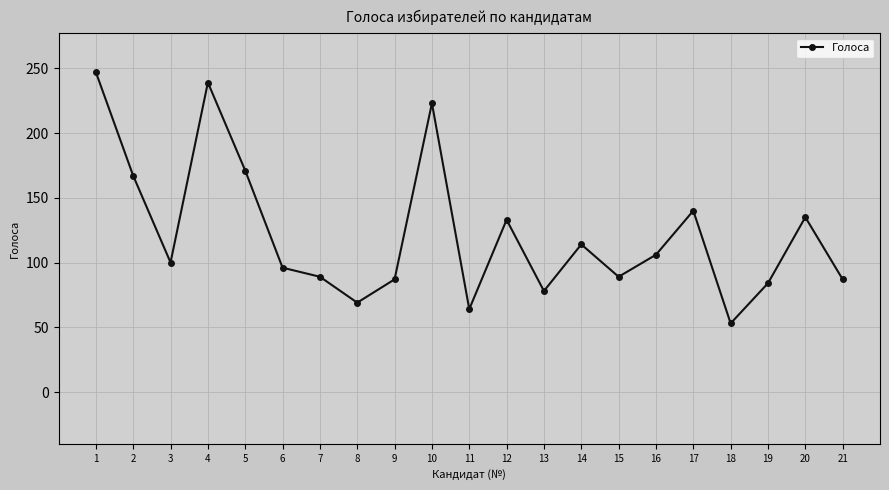

Does the chart have visible grid lines?

Yes